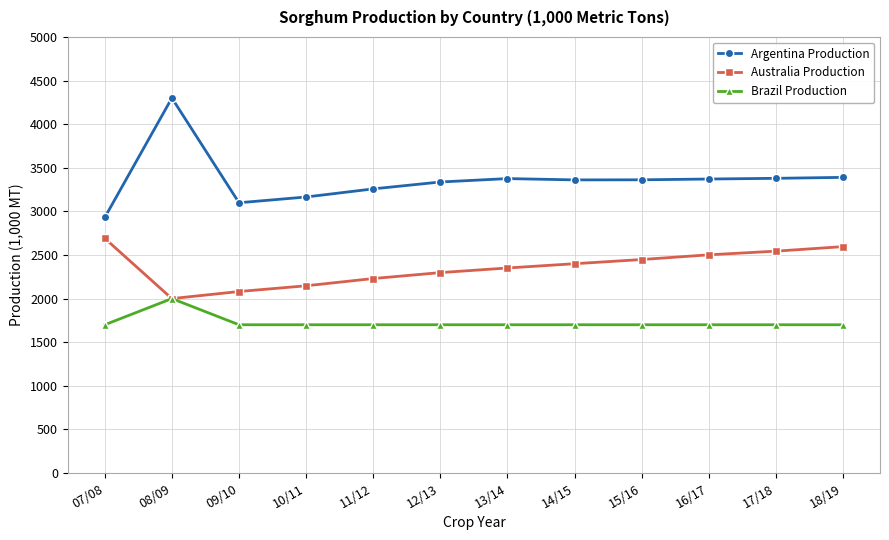

What is the smallest value displayed?

1700